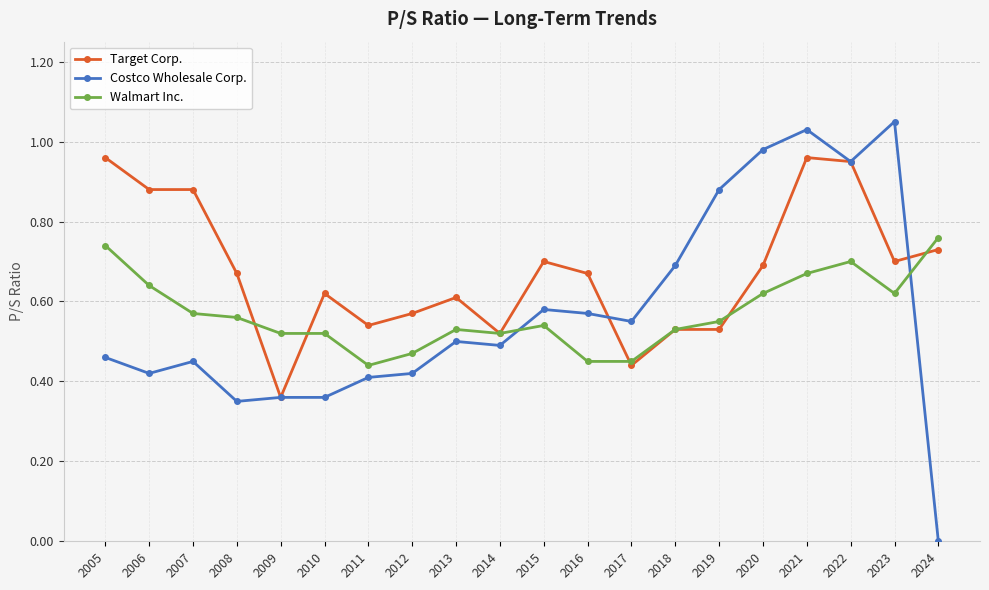

The Target Corp. series shows 0.3 at 2019. True or false?

False